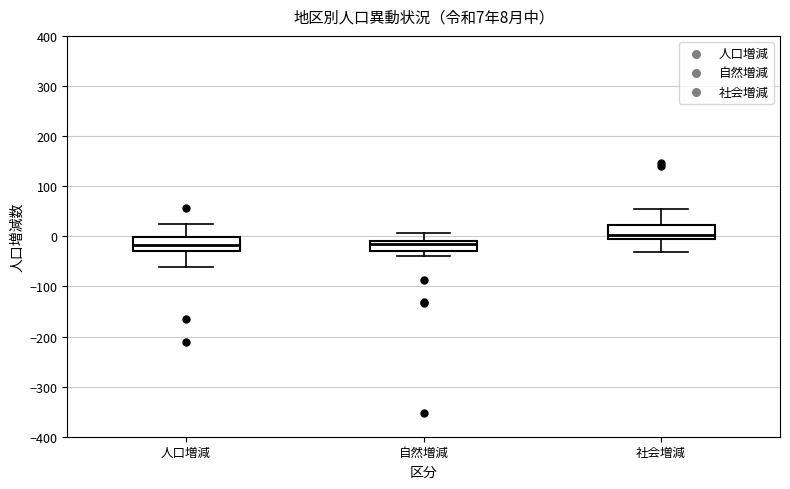

Which box has the highest median line?

社会増減